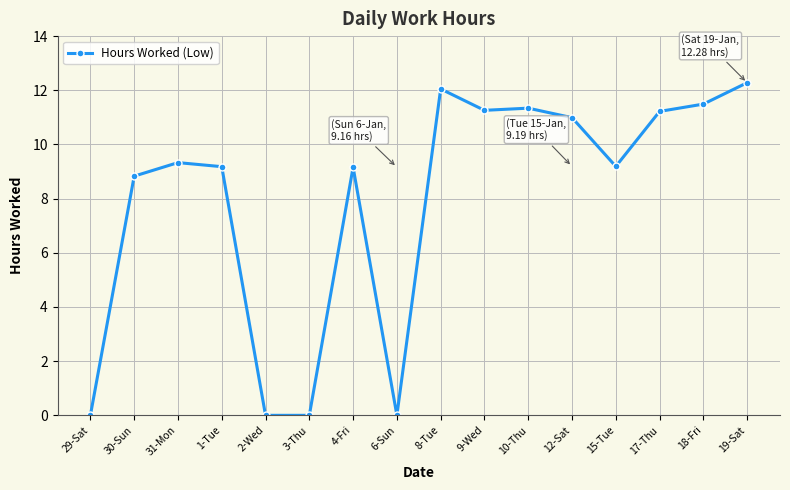

What is the maximum value shown in the chart?

12.3